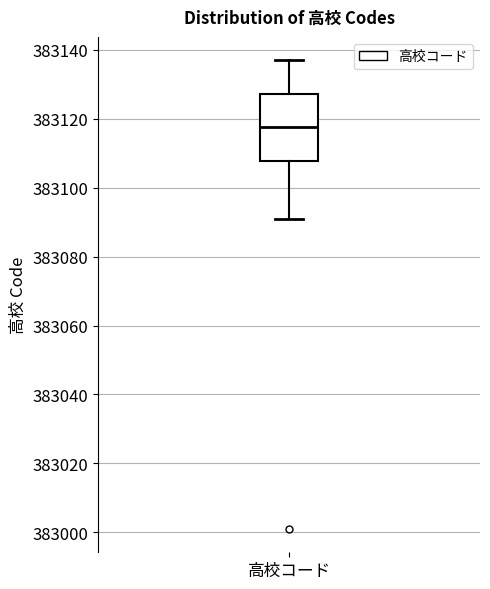

Read this box plot against the y-axis: the position of the median line, the range covered by the box, and the ends of both whiskers. The values are not printed on the chart, so give them approximately, as read against the axis.

median 383118, box 383108 to 383128, whiskers 383092 to 383138